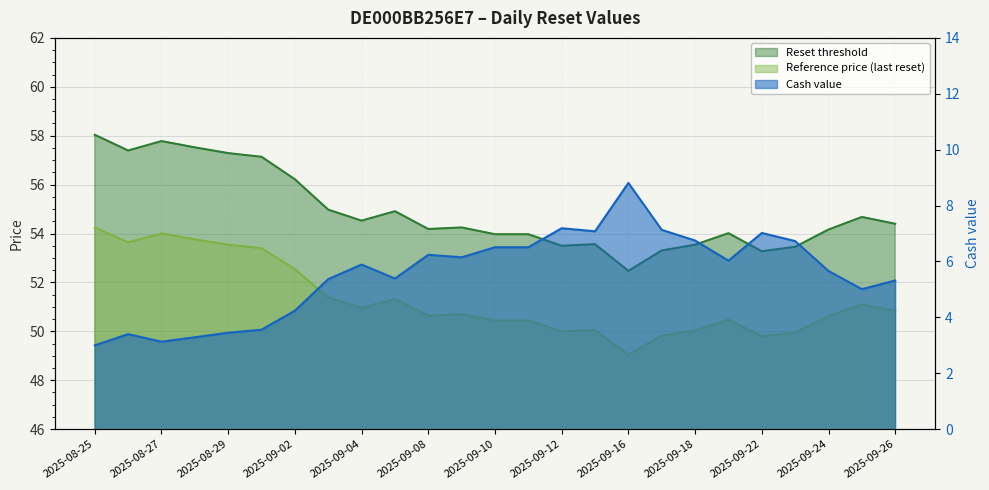

What position from the left is 2025-09-12?

15